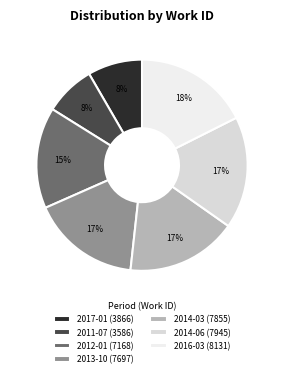

Combined, do 2013-10 and 2014-06 account for over 50%?

No